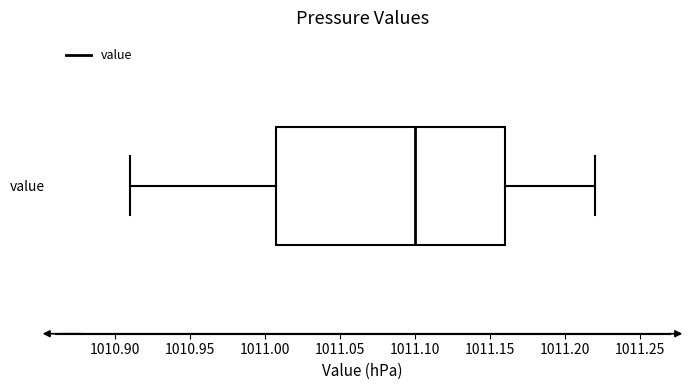

Read this box plot against the x-axis: the position of the median line, the range covered by the box, and the ends of both whiskers. The values are not printed on the chart, so give them approximately, as read against the axis.

median 1011.10, box 1011.01 to 1011.16, whiskers 1010.91 to 1011.22